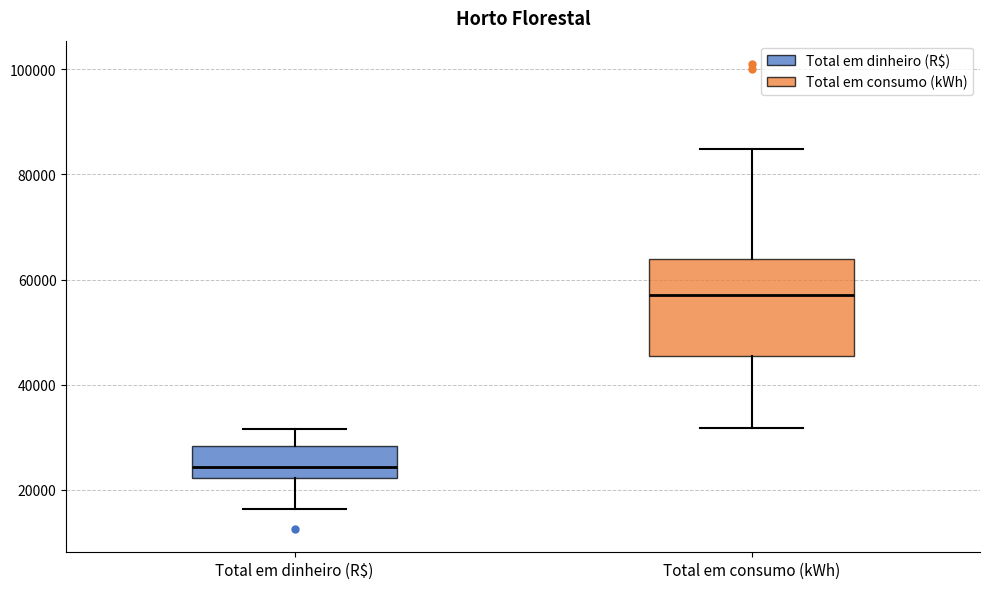

Reading left to right, transcribe this box plot: for each box, give where its median line is, the range the box spans, and where its two whiskers end, as read against the y-axis. The values are not printed on the chart, so give them approximately, as read against the axis.

Total em dinheiro (R$): median 24000, box 22000 to 28000, whiskers 16000 to 32000
Total em consumo (kWh): median 58000, box 46000 to 64000, whiskers 32000 to 84000